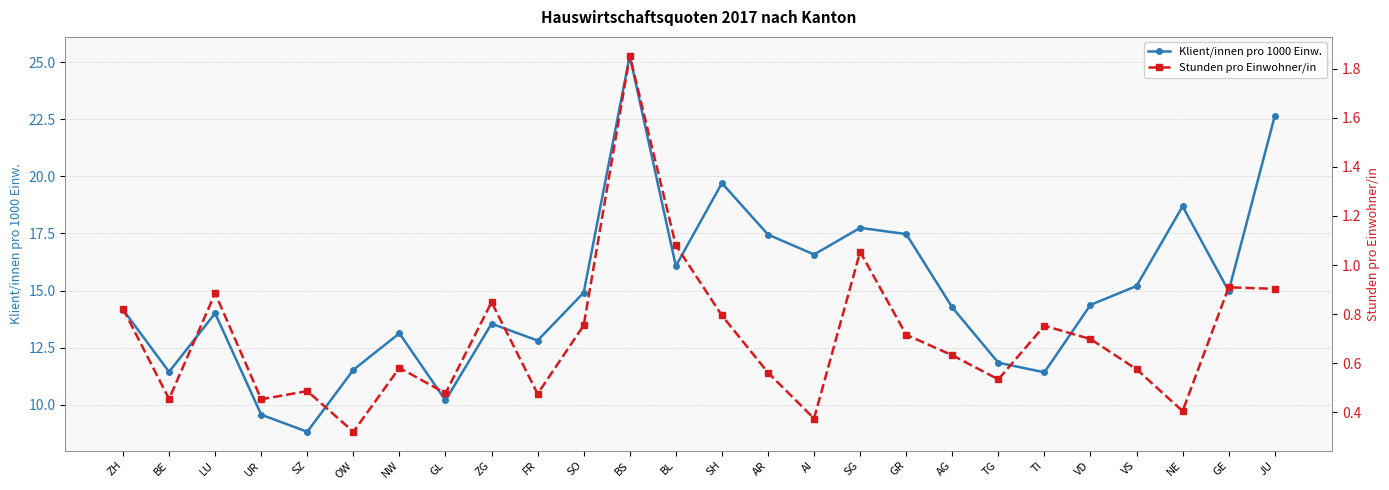

List the series in order of their peak value, lowest first.

Stunden pro Einwohner/in, Klient/innen pro 1000 Einw.